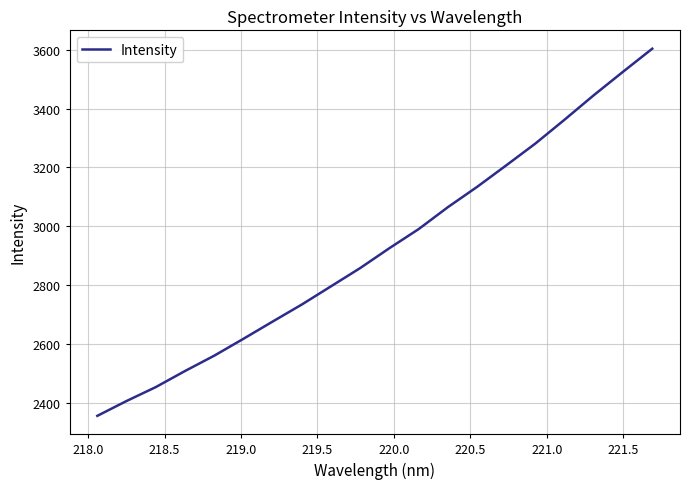

Reading left to right, list all the values displayed in this chart.

2357.7	2408.0	2455.1	2509.7	2561.7	2619.0	2677.5	2735.4	2797.2	2859.1	2926.6	2991.2	3065.5	3134.3	3207.4	3281.6	3362.6	3445.4	3524.8	3603.0